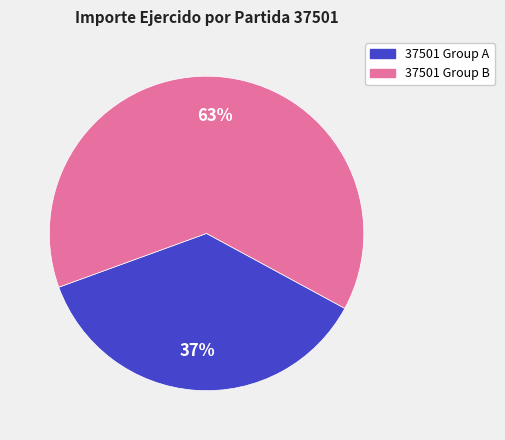

Count the number of slices in the pie.

2